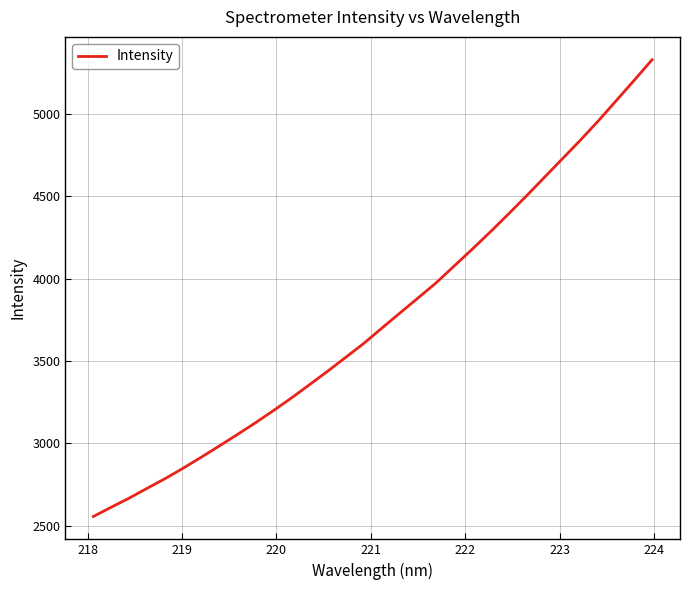

What is the smallest value displayed?

2556.0